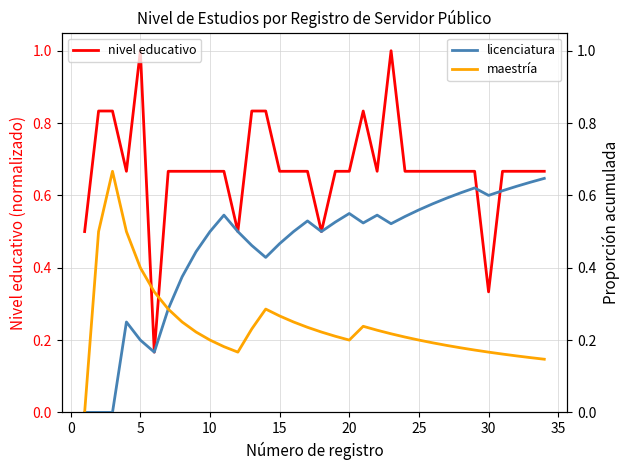

What is the maximum value for nivel educativo?

1.0